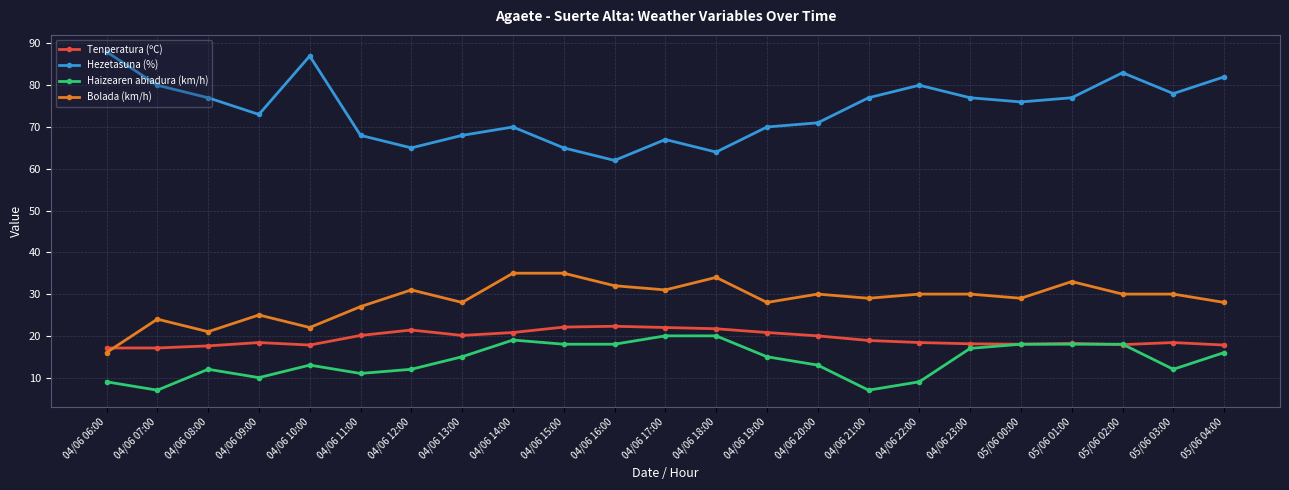

What is the difference between the second highest and second lowest values in the Haizearen abiadura (km/h) series?

13.0